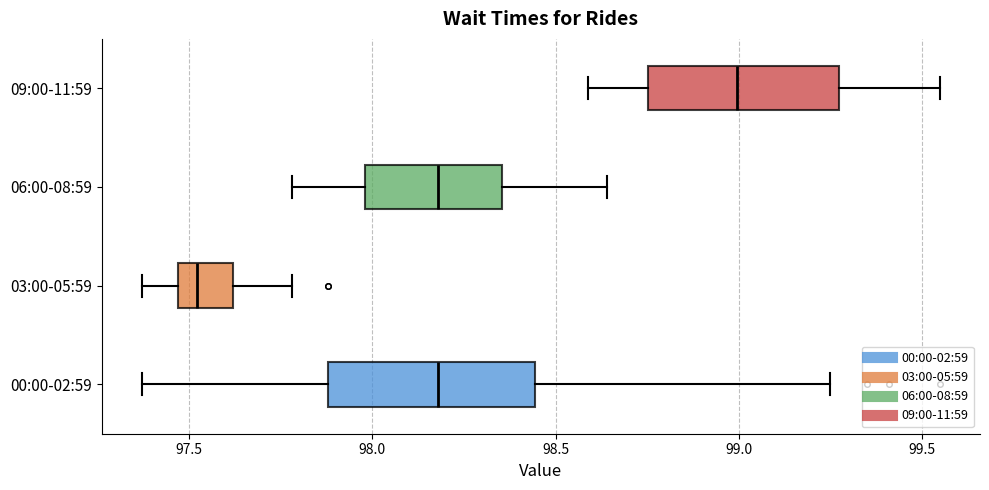

Where is the left edge of the box for 06:00-08:59 on the x-axis? The values are not printed on the chart, so give them approximately, as read against the axis.

98.00